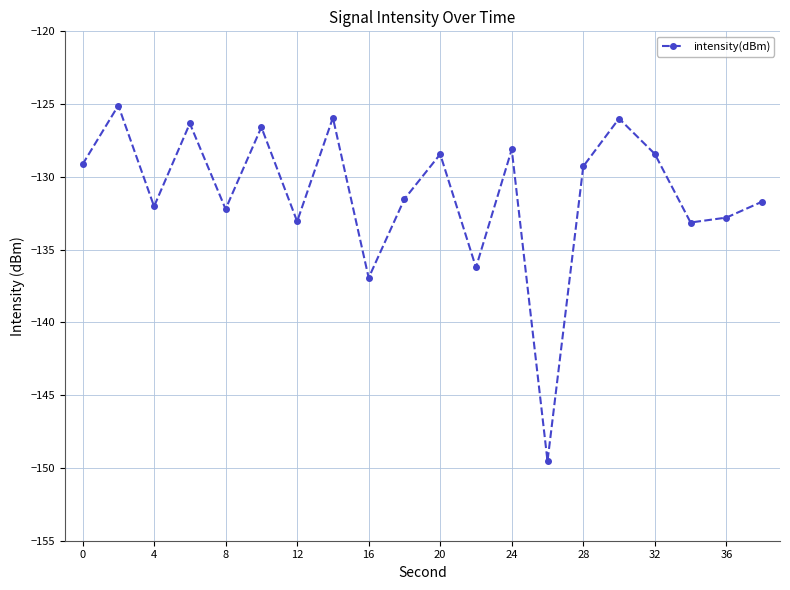

What is the value of the 2nd point from the left?

-125.1